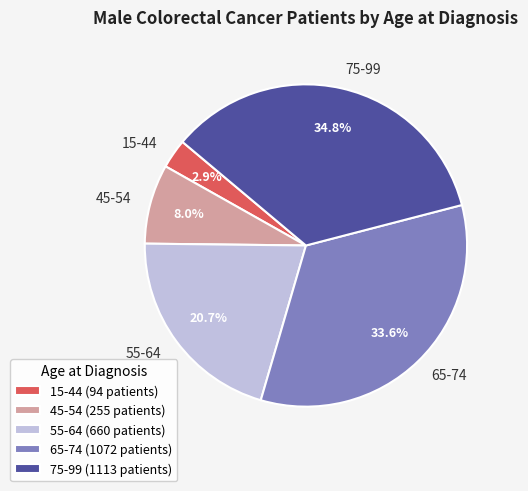

Which slice is the largest?

75-99